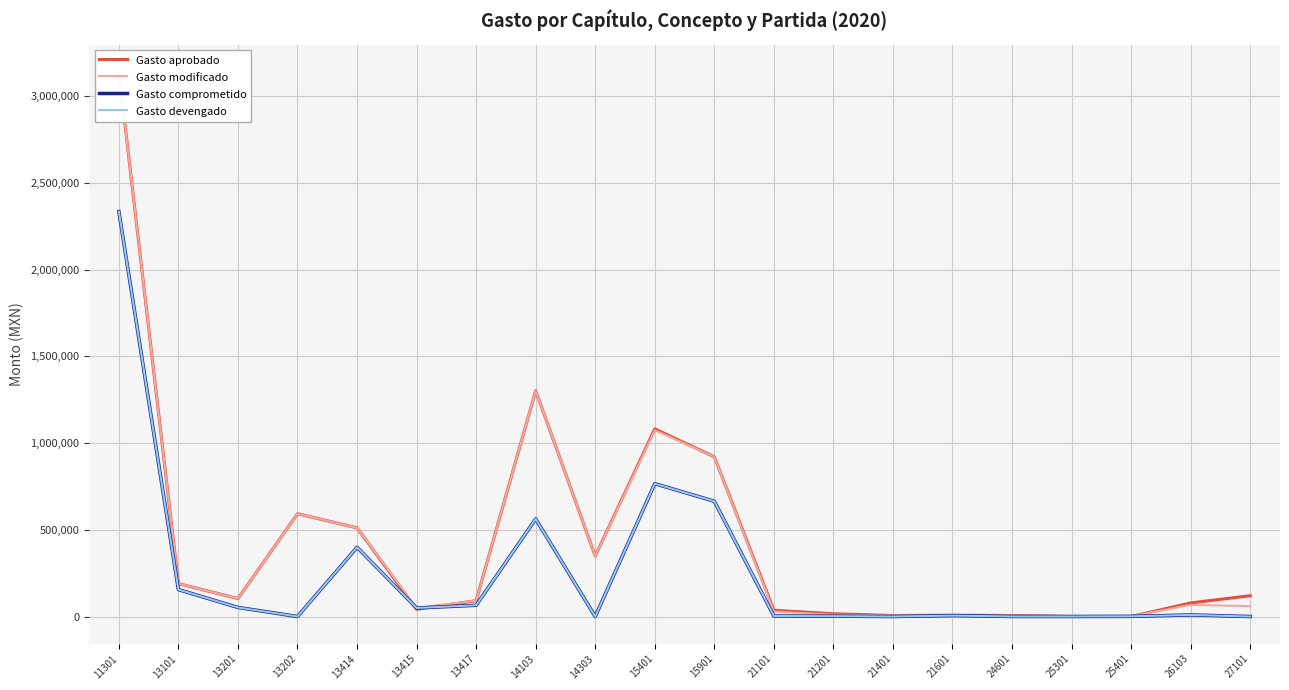

Reading left to right, list all the values displayed in this chart.

Gasto aprobado: 11301=3140824.0	13101=190020.0	13201=103538.0	13202=592912.1	13414=511316.3	13415=41954.4	13417=91461.4	14103=1301901.8	14303=348820.0	15401=1081944.1	15901=921172.9	21101=36000.0	21201=16000.0	21401=6000.0	21601=7260.0	24601=6000.0	25301=0.0	25401=0.0	26103=78400.0	27101=120000.0
Gasto modificado: 11301=3140824.0	13101=190020.0	13201=103538.0	13202=592912.1	13414=511316.3	13415=49554.4	13417=91461.4	14103=1301901.8	14303=348820.0	15401=1074344.1	15901=921172.9	21101=28408.0	21201=10500.0	21401=6000.0	21601=7077.0	24601=6000.0	25301=305.0	25401=1098.0	26103=67200.0	27101=60000.0
Gasto comprometido: 11301=2335593.7	13101=155269.0	13201=52409.9	13202=0.0	13414=399062.6	13415=49293.1	13417=64785.1	14103=562583.2	14303=0.0	15401=766025.8	15901=664868.2	21101=2848.3	21201=2135.0	21401=0.0	21601=5373.6	24601=275.0	25301=304.6	25401=1098.0	26103=9146.6	27101=0.0
Gasto devengado: 11301=2335593.7	13101=155269.0	13201=52409.9	13202=0.0	13414=399062.6	13415=49293.1	13417=64785.1	14103=562583.2	14303=0.0	15401=766025.8	15901=664868.2	21101=2848.3	21201=2135.0	21401=0.0	21601=5373.6	24601=275.0	25301=304.6	25401=1098.0	26103=9146.6	27101=0.0